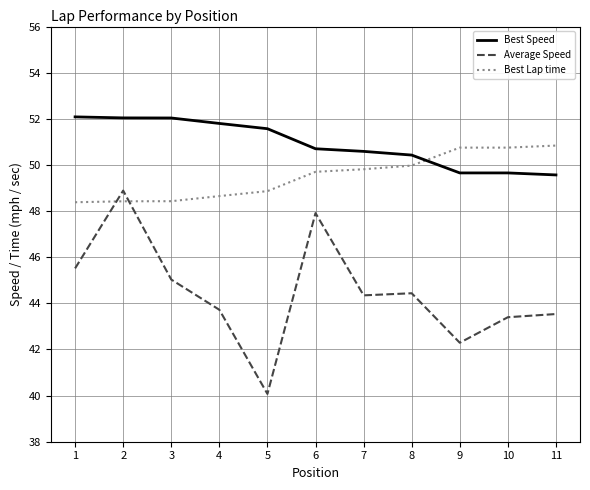

True or false: Best Lap time has a value of 86.0 at 5.

False